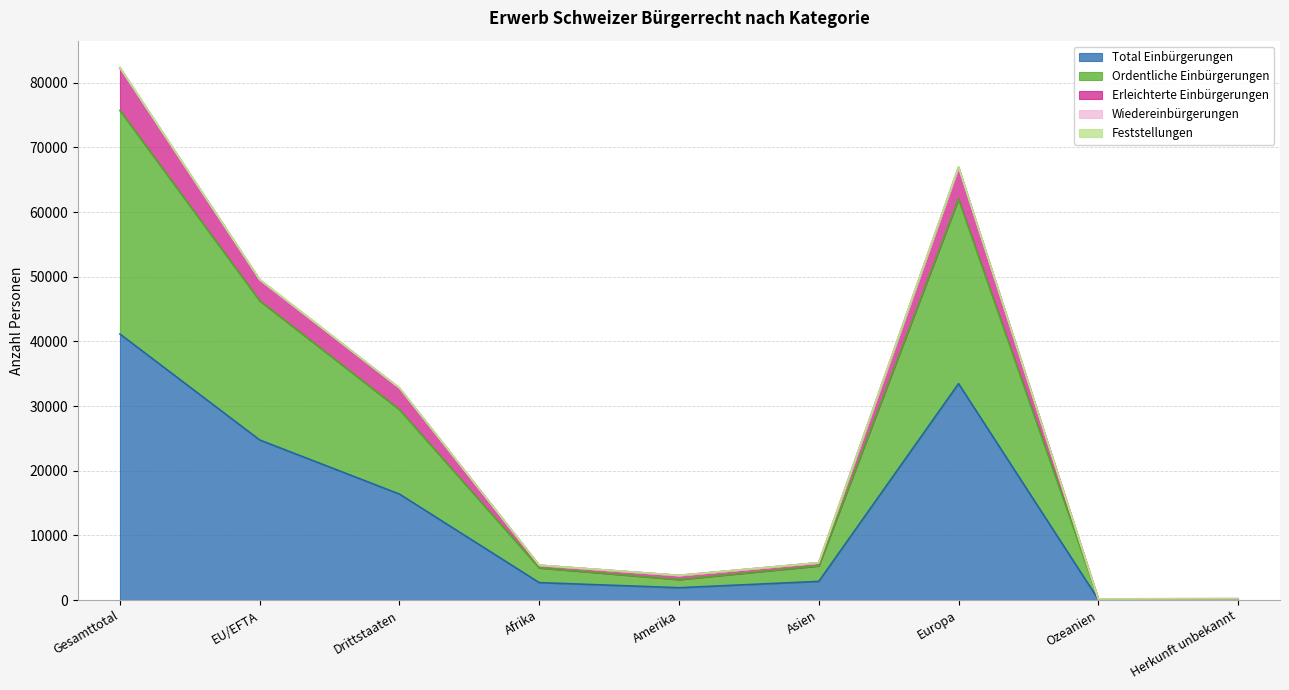

Which category has the highest value across all series?

Gesamttotal